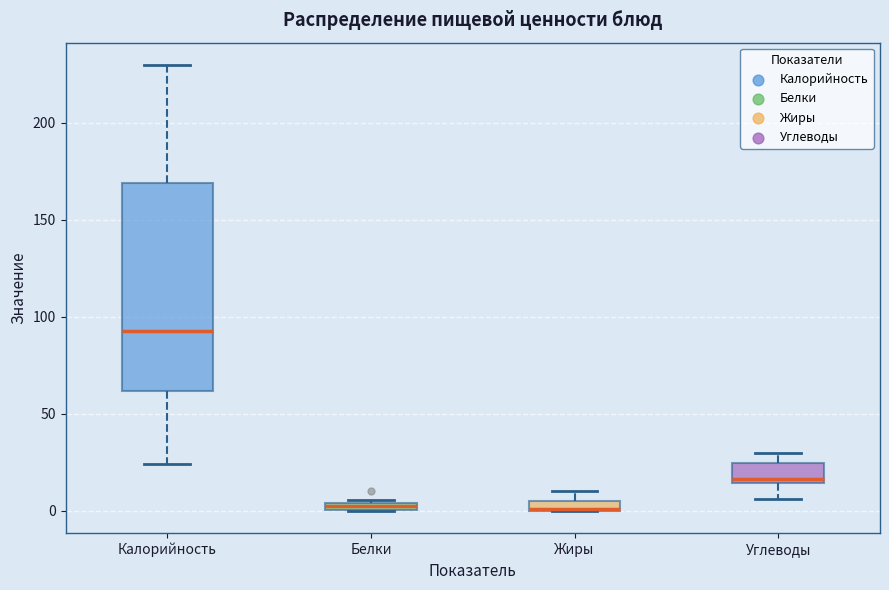

Which box is the tallest, from its lower edge to its upper edge?

Калорийность